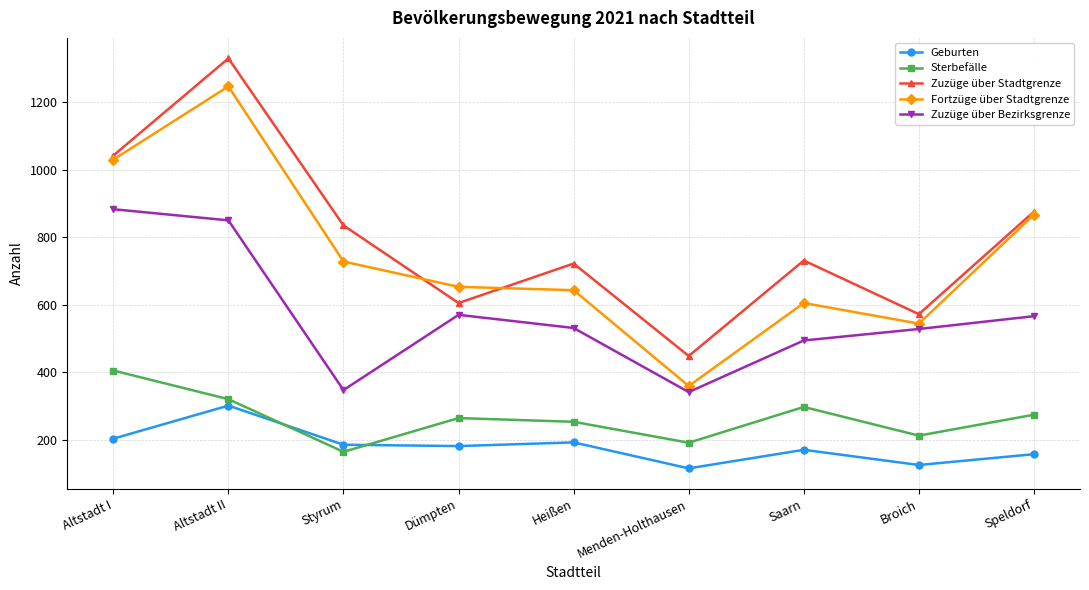

How many categories are shown in the chart?

9